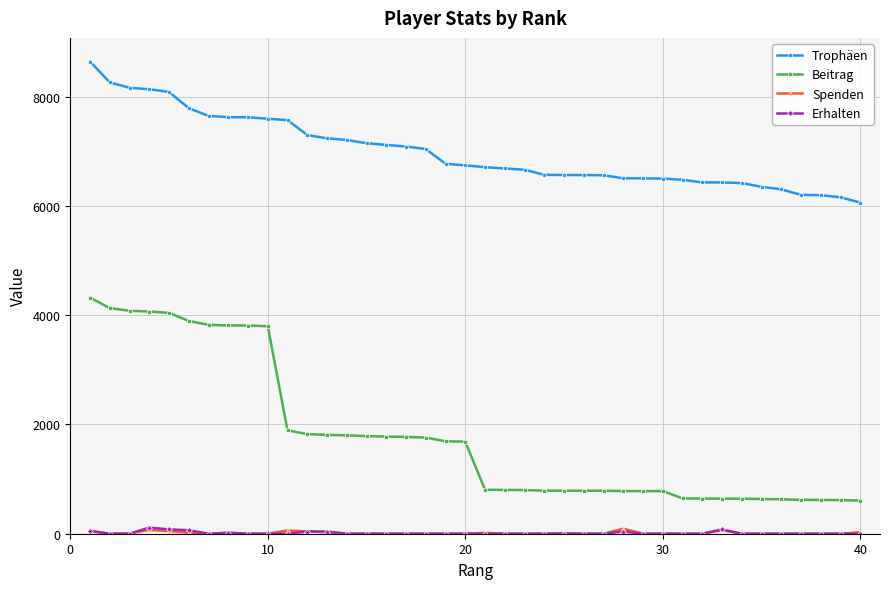

Does the chart have visible grid lines?

Yes